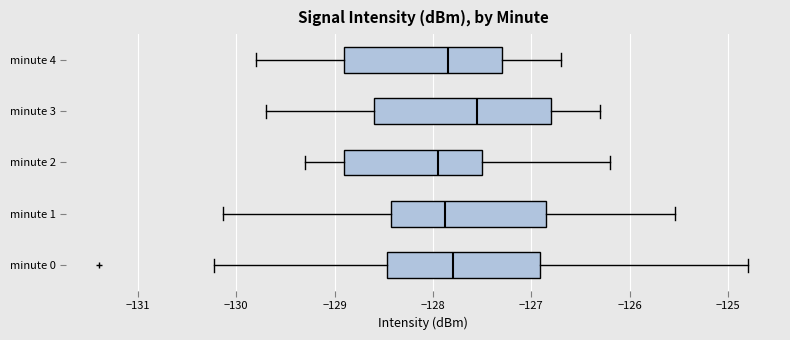

Reading bottom to top, read every box against the x-axis: the position of its median line, the range the box covers, and the ends of its whiskers. The values are not printed on the chart, so give them approximately, as read against the axis.

minute 0: median -127.8, box -128.5 to -126.9, whiskers -130.2 to -124.8
minute 1: median -127.9, box -128.4 to -126.8, whiskers -130.1 to -125.5
minute 2: median -127.9, box -128.9 to -127.5, whiskers -129.3 to -126.2
minute 3: median -127.5, box -128.6 to -126.8, whiskers -129.7 to -126.3
minute 4: median -127.8, box -128.9 to -127.3, whiskers -129.8 to -126.7